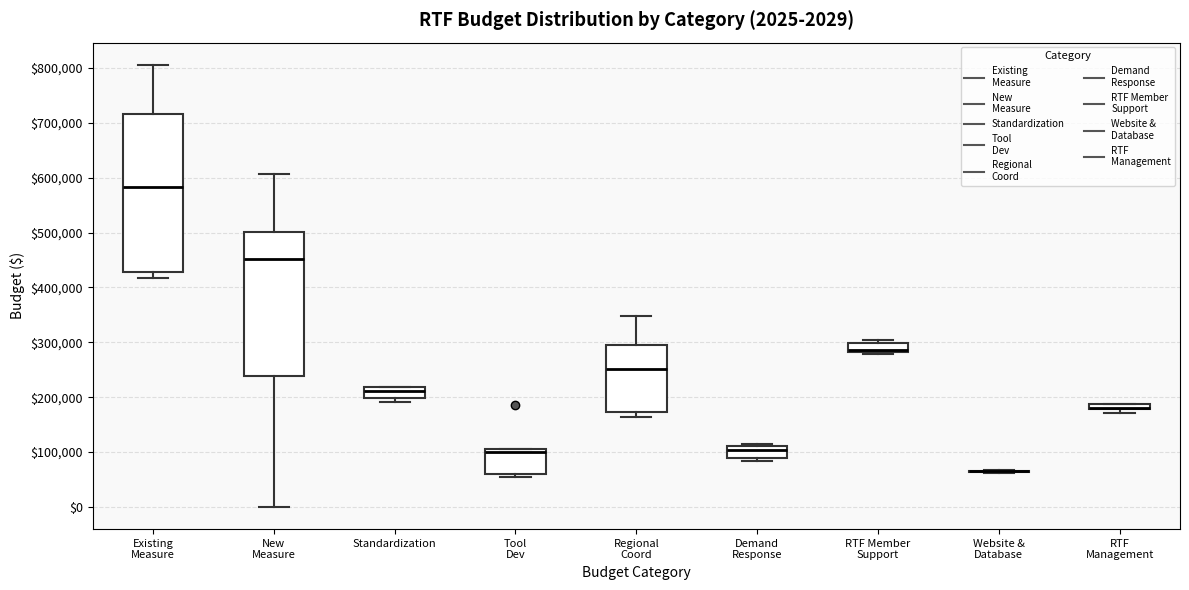

Which box is the tallest, from its lower edge to its upper edge?

Existing Measure